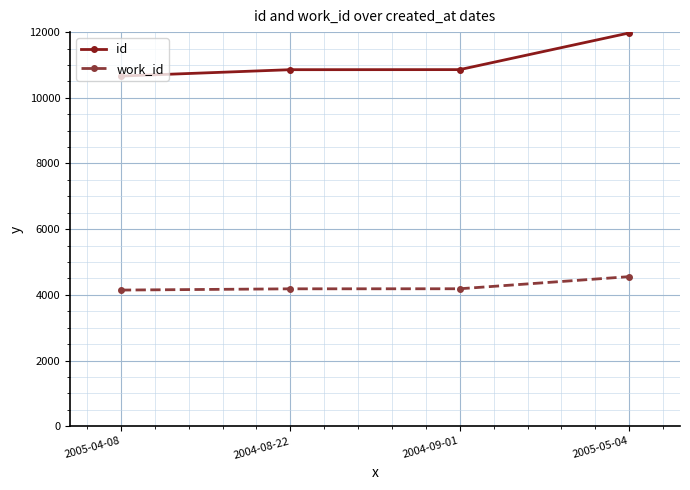

What is the average value of the id series?

11088